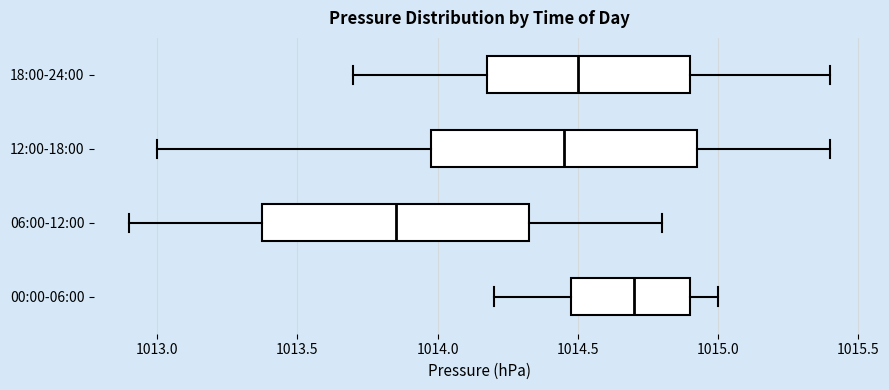

Which box's median line is the furthest to the left?

06:00-12:00